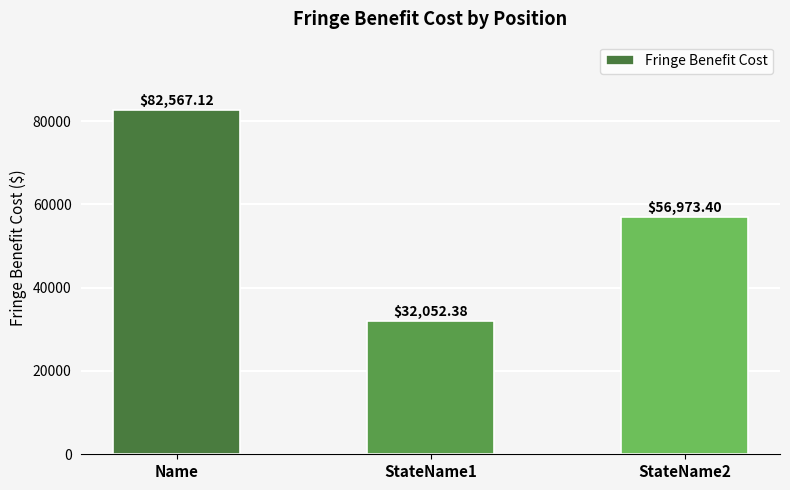

Does the chart contain any negative values?

No